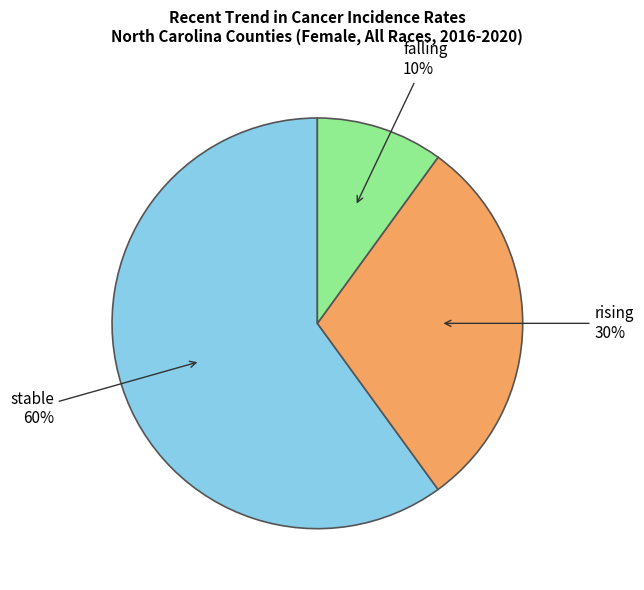

To the nearest percent, what is the average slice percentage?

33%